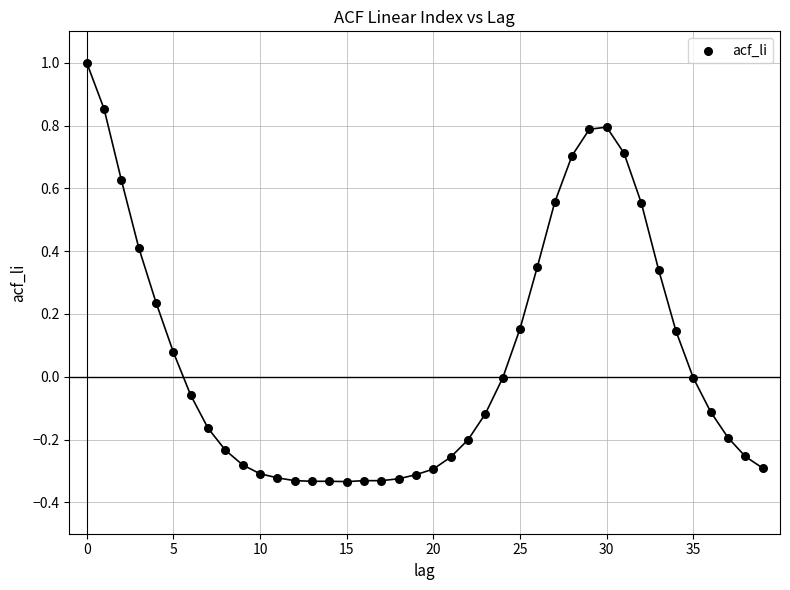

What is the range of Y values (max minus min)?

1.3